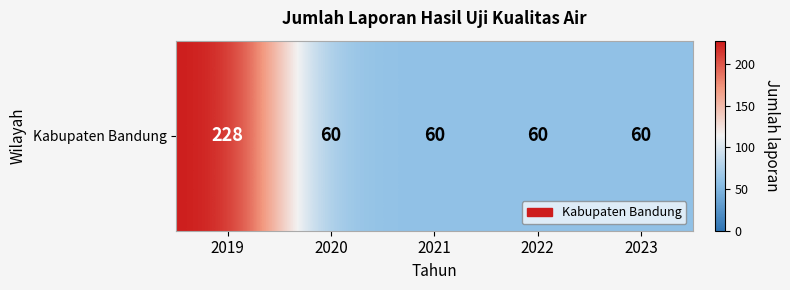

True or false: the data shows 26 at 2021.

False